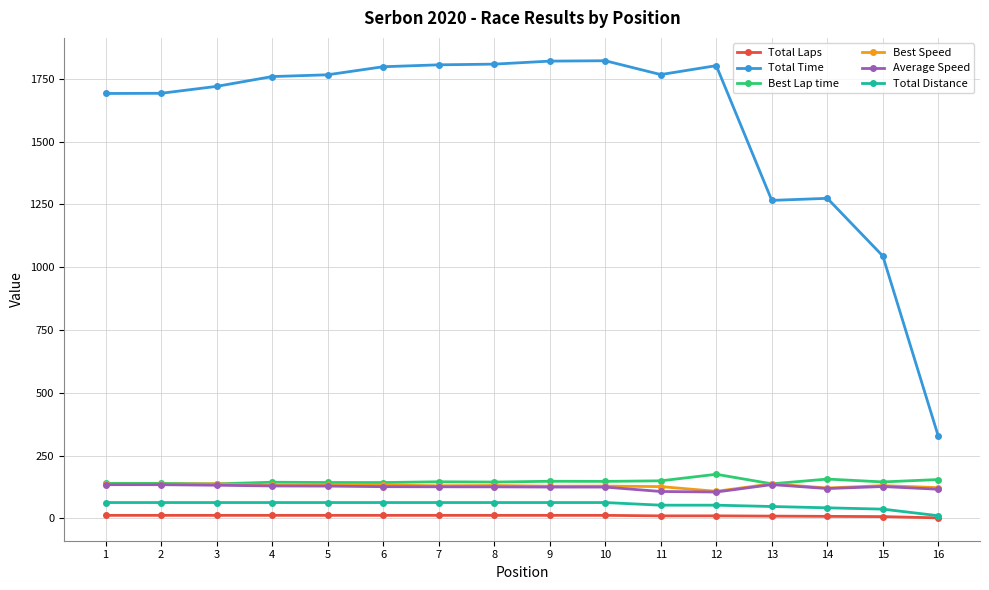

Read the Total Distance value at 2.

63.0